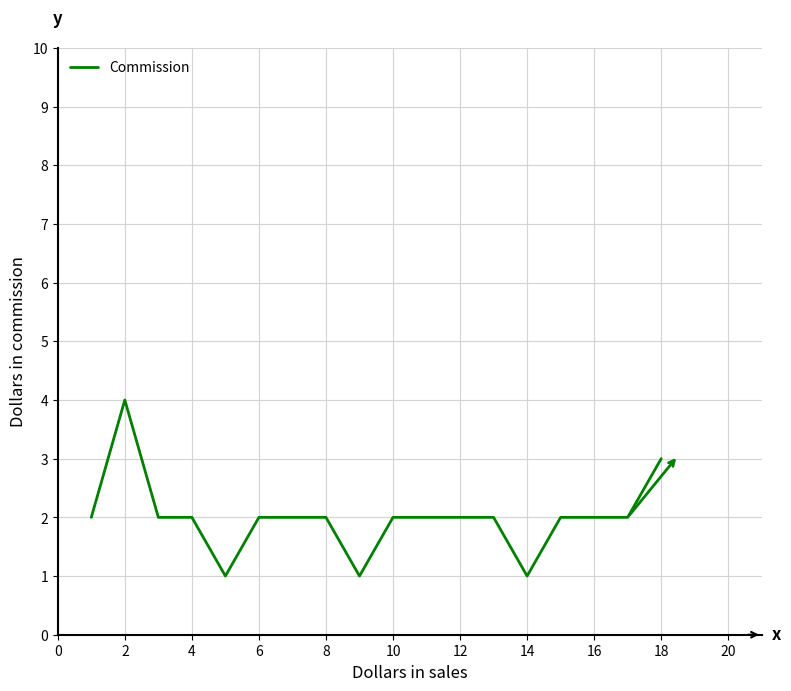

What is the difference between the maximum and minimum values?

3